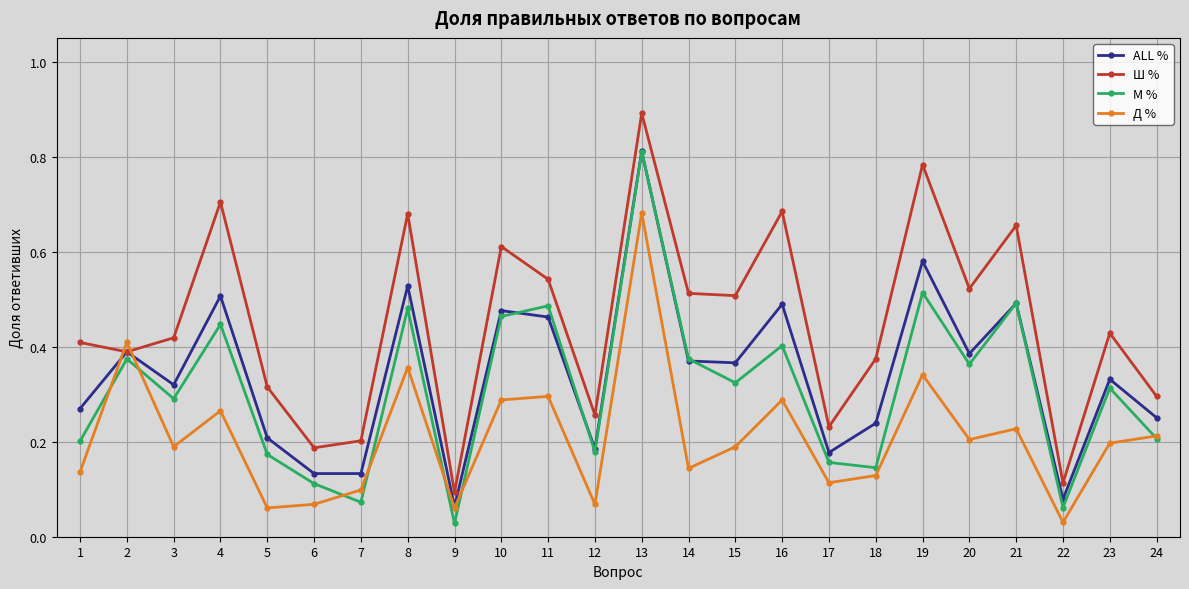

The value of Ш % at 1 is 0.4. True or false?

True